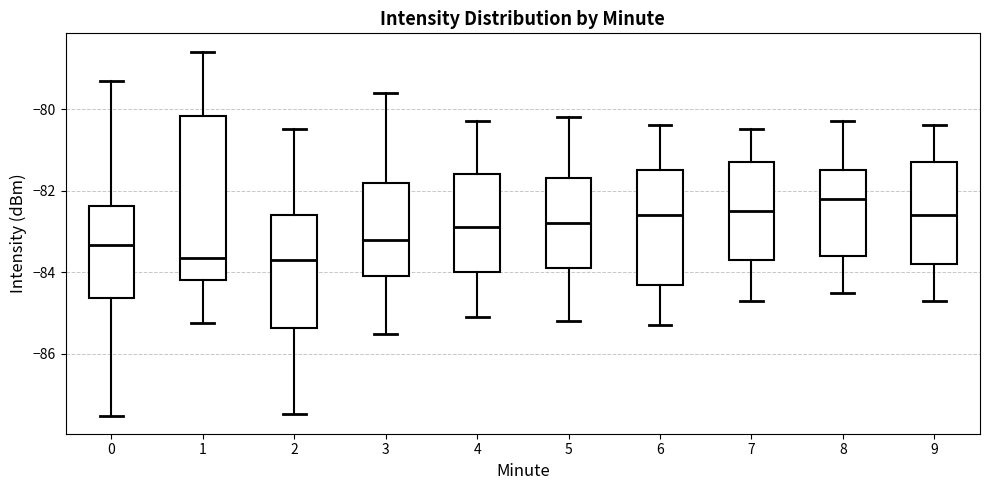

Which box's median line is the highest?

8